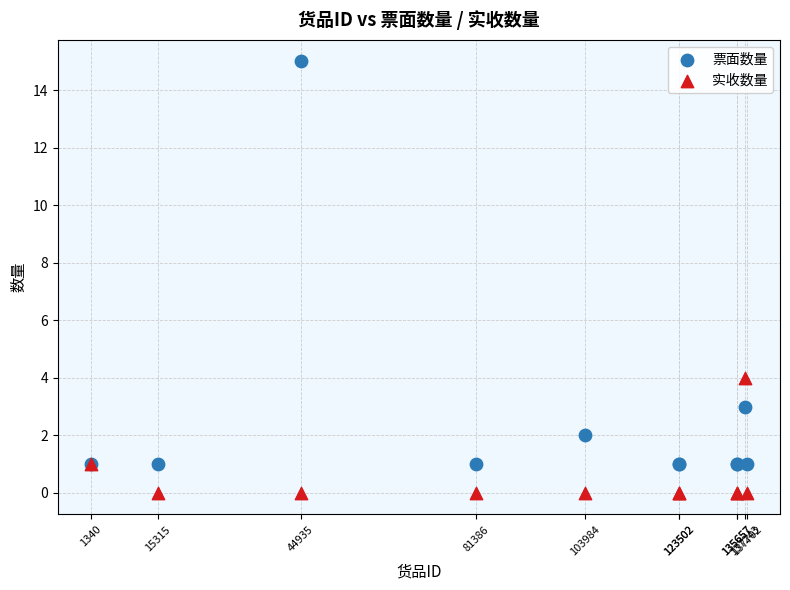

What is the X range (max minus min) for the scatter plot?

136362